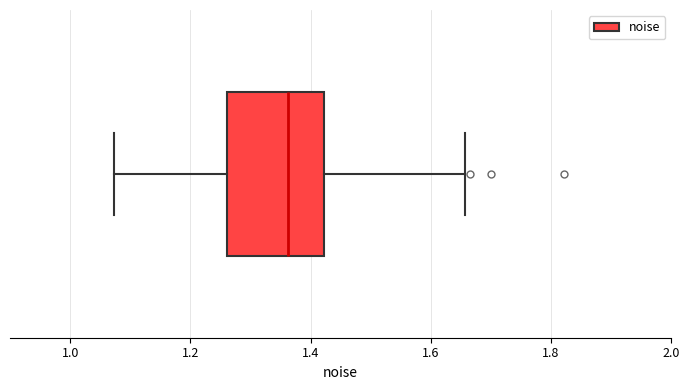

Read this box plot against the x-axis: the position of the median line, the range covered by the box, and the ends of both whiskers. The values are not printed on the chart, so give them approximately, as read against the axis.

median 1.36, box 1.26 to 1.42, whiskers 1.08 to 1.66